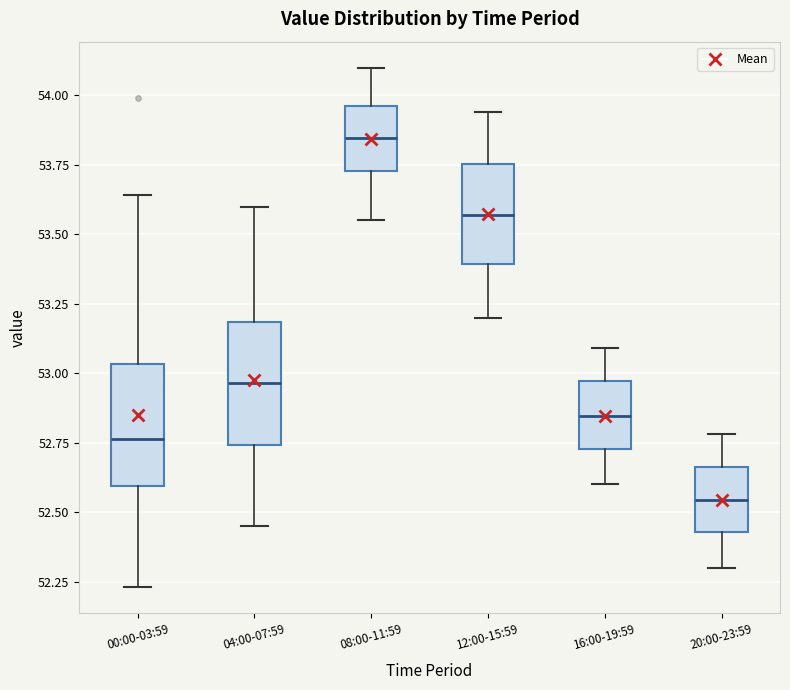

Reading left to right, read every box against the y-axis: the position of its median line, the range the box covers, and the ends of its whiskers. The values are not printed on the chart, so give them approximately, as read against the axis.

00:00-03:59: median 52.75, box 52.60 to 53.05, whiskers 52.25 to 53.65
04:00-07:59: median 52.95, box 52.75 to 53.20, whiskers 52.45 to 53.60
08:00-11:59: median 53.85, box 53.75 to 53.95, whiskers 53.55 to 54.10
12:00-15:59: median 53.55, box 53.40 to 53.75, whiskers 53.20 to 53.95
16:00-19:59: median 52.85, box 52.75 to 52.95, whiskers 52.60 to 53.10
20:00-23:59: median 52.55, box 52.45 to 52.65, whiskers 52.30 to 52.80